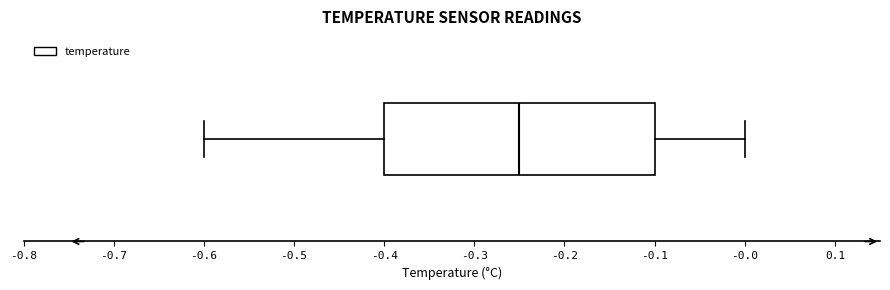

Transcribe this box plot: give where the median line is, the range the box spans, and where the two whiskers end, as read against the x-axis. The values are not printed on the chart, so give them approximately, as read against the axis.

median -0.25, box -0.40 to -0.10, whiskers -0.60 to 0.00